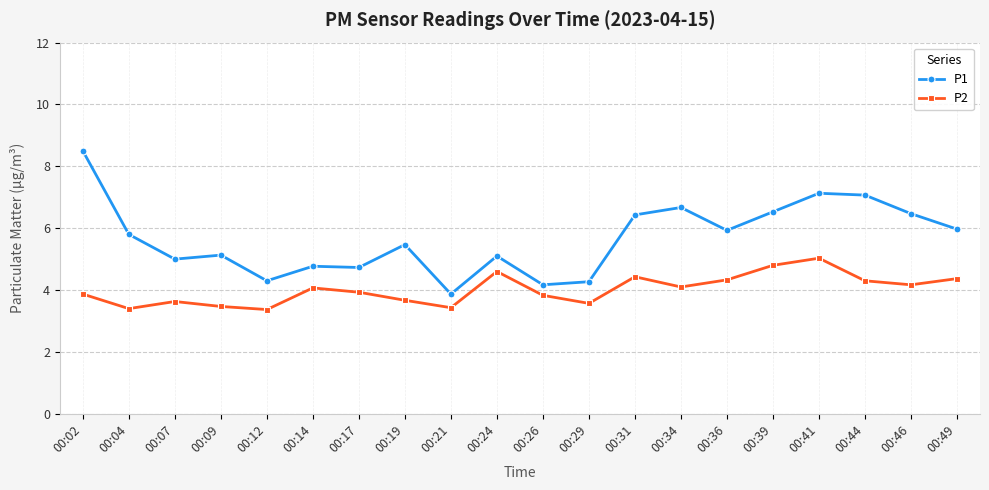

What is the greatest value displayed?

8.5